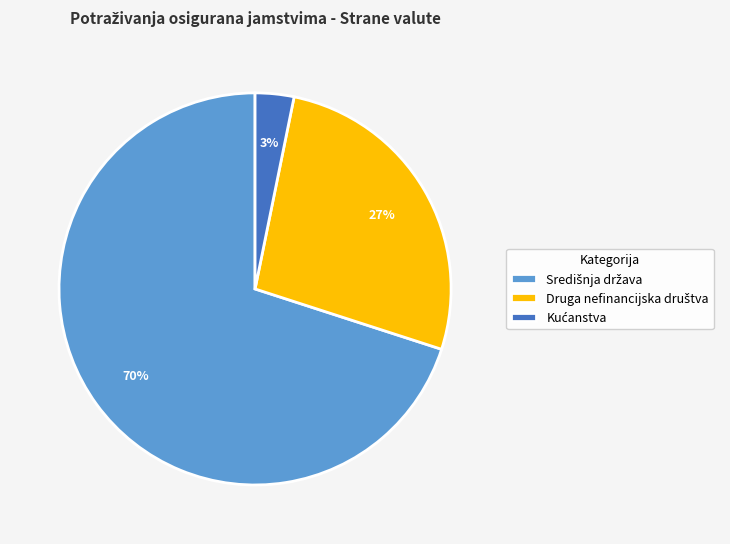

To the nearest percent, what is the difference between the largest and smallest slice percentages?

67%